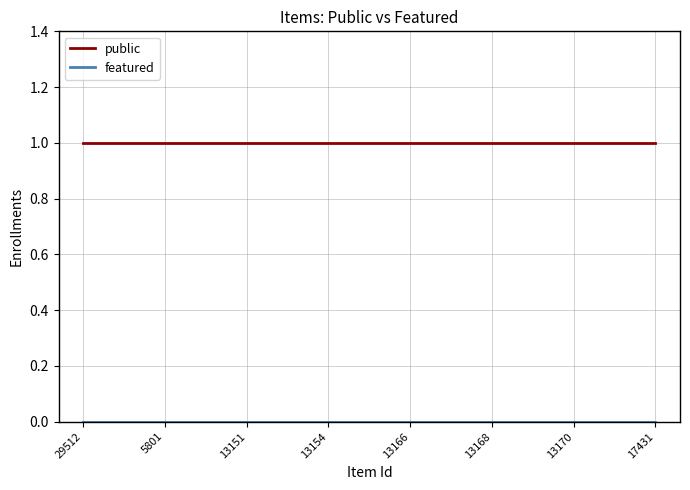

The value of public at 13151 is 1. True or false?

True